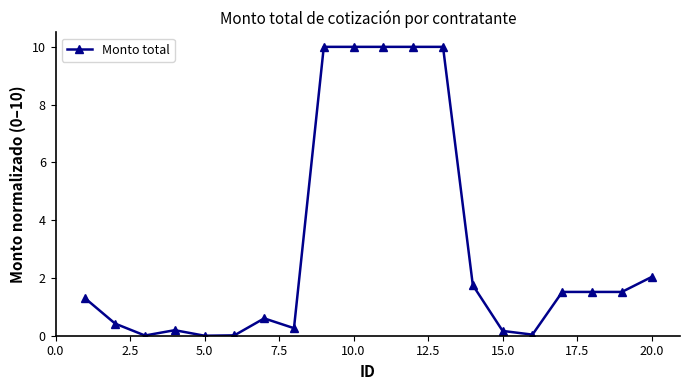

What is the difference between the second highest and second lowest values?

10.0